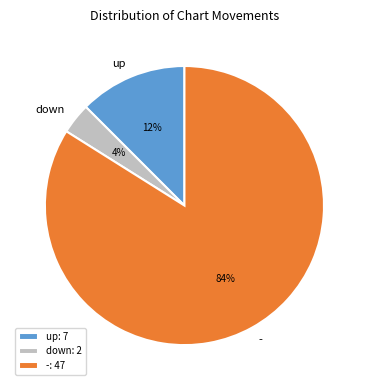

Between up and -, which is larger?

-